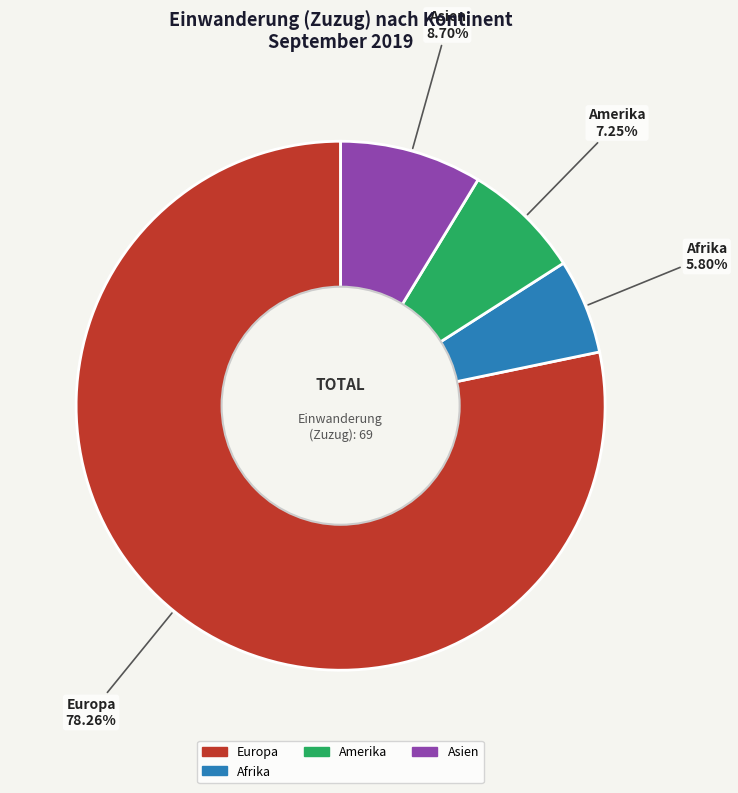

Does any single category account for the majority?

Yes